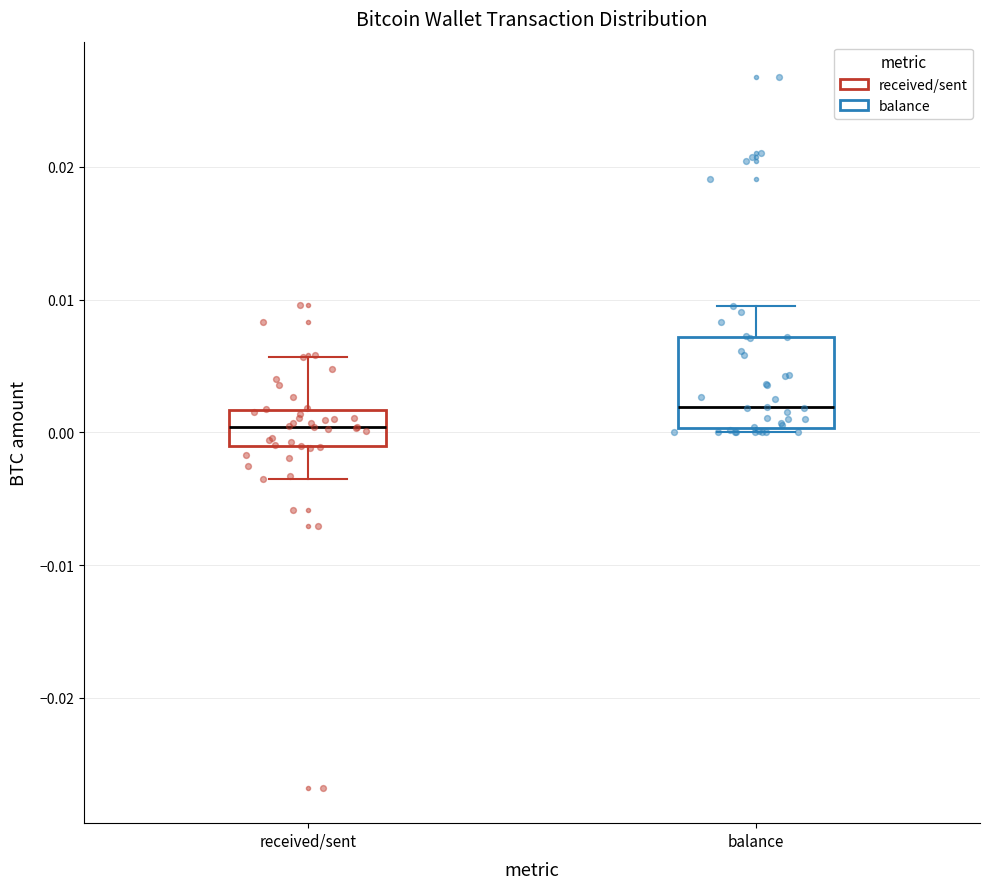

Reading left to right, transcribe this box plot: for each box, give where its median line is, the range the box spans, and where its two whiskers end, as read against the y-axis. The values are not printed on the chart, so give them approximately, as read against the axis.

received/sent: median 0.000, box -0.001 to 0.002, whiskers -0.004 to 0.006
balance: median 0.002, box 0.000 to 0.007, whiskers 0.000 (just below the box's lower edge) to 0.009